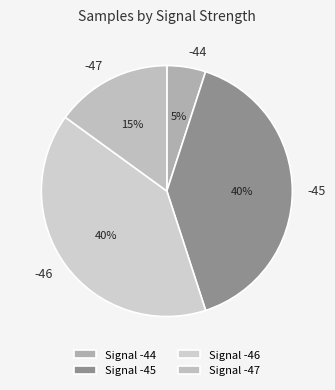

How many segments does this pie chart have?

4